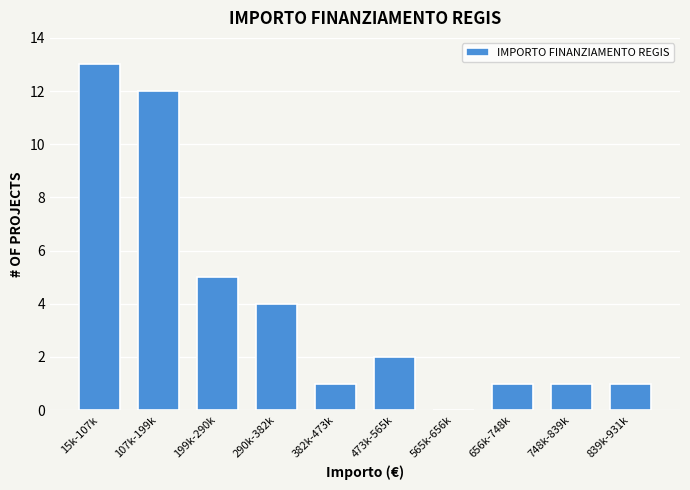

Reading left to right, extract all data points from this chart.

15k-107k=13	107k-199k=12	199k-290k=5	290k-382k=4	382k-473k=1	473k-565k=2	565k-656k=0	656k-748k=1	748k-839k=1	839k-931k=1